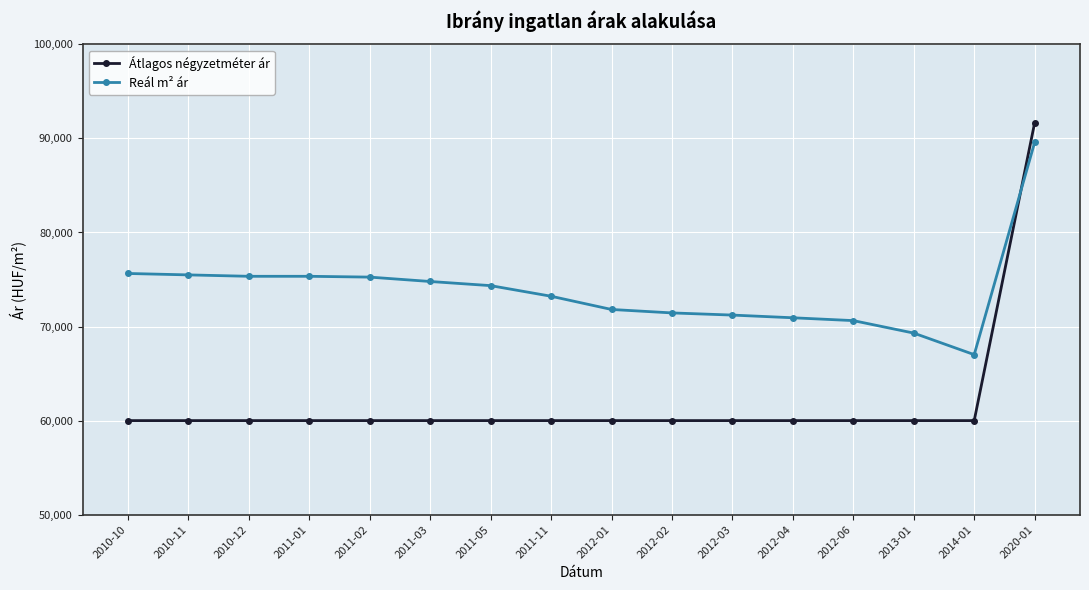

Count the number of data series in this chart.

2